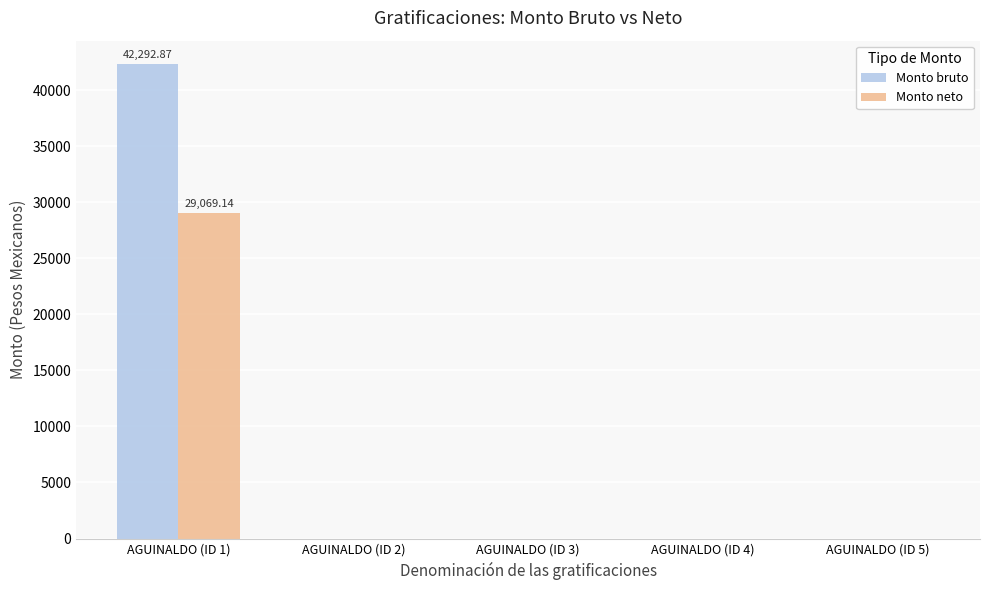

How many groups of bars are there?

5